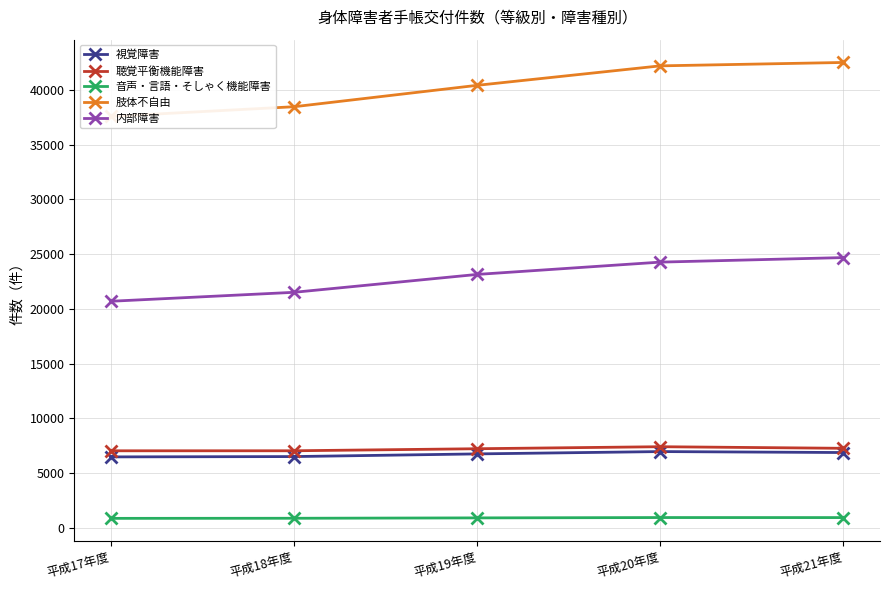

Is it true that 視覚障害 equals 1512 at 平成21年度?

False